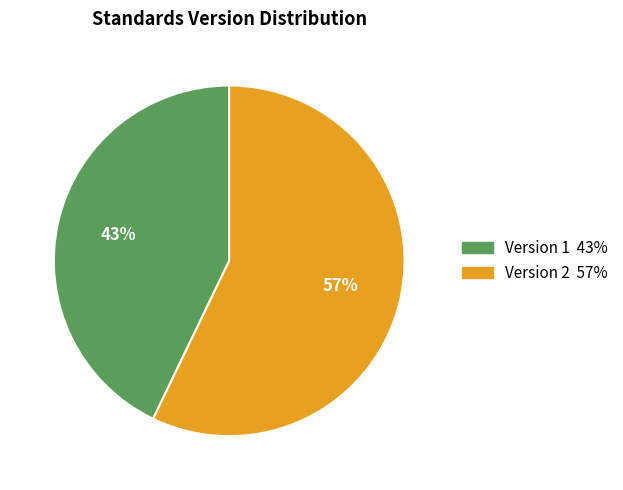

To the nearest percent, what is the difference between the largest and smallest slice percentages?

14%